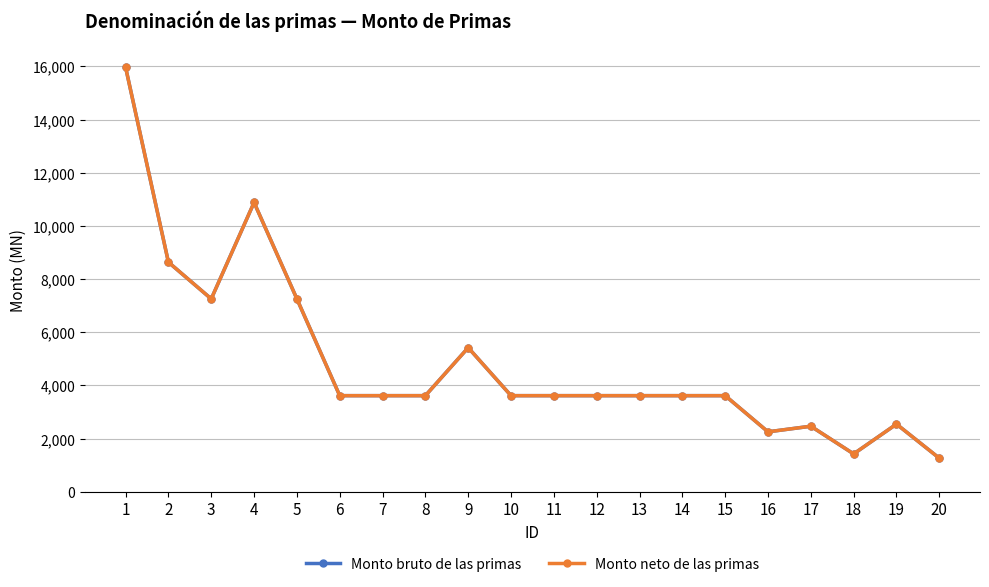

What is the value of the Monto bruto de las primas point at the 14th from the left?

3612.4